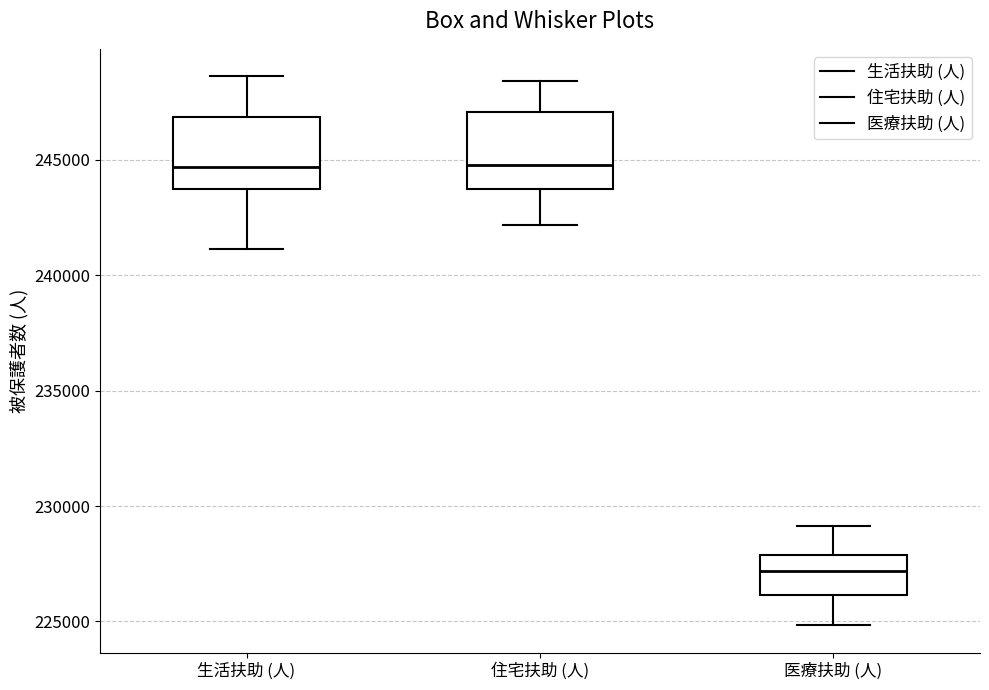

Where does the lower whisker of the box for 医療扶助 (人) end on the y-axis? The values are not printed on the chart, so give them approximately, as read against the axis.

225000